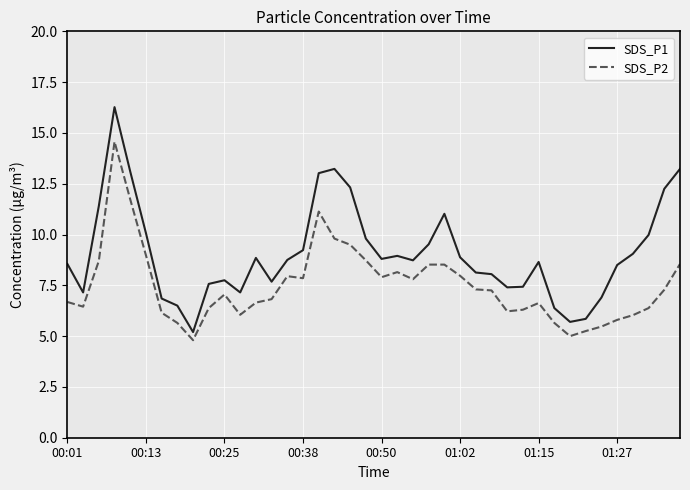

Is this an area chart (filled region under the line)?

No